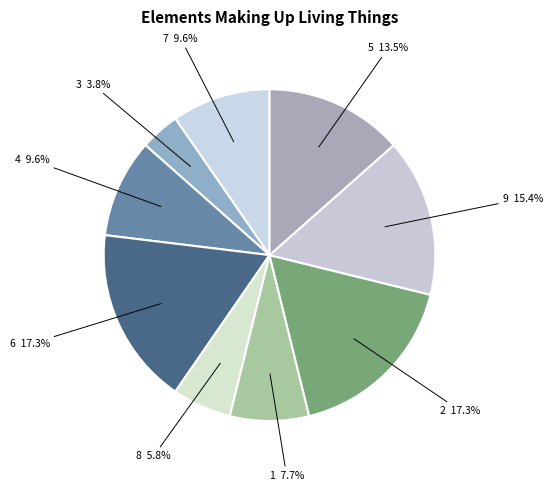

True or false: 9 accounts for 2% of the total.

False